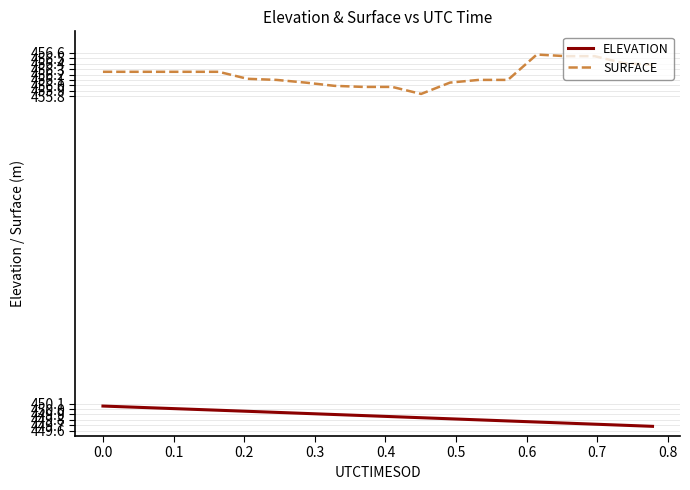

Rank the series by their maximum value, from highest to lowest.

SURFACE, ELEVATION